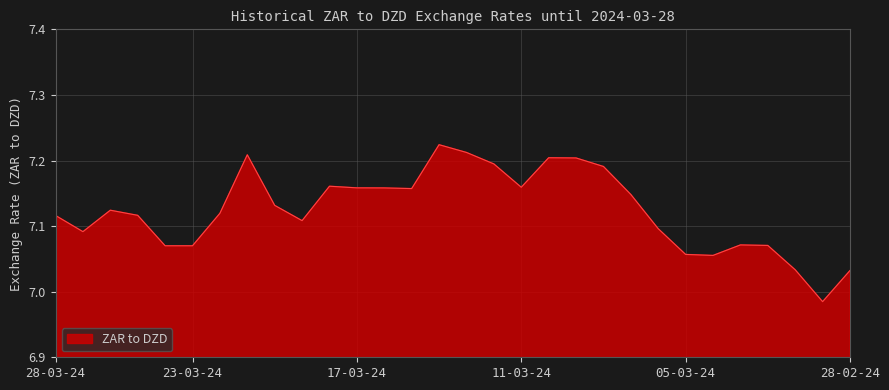

What is the greatest value displayed?

7.2